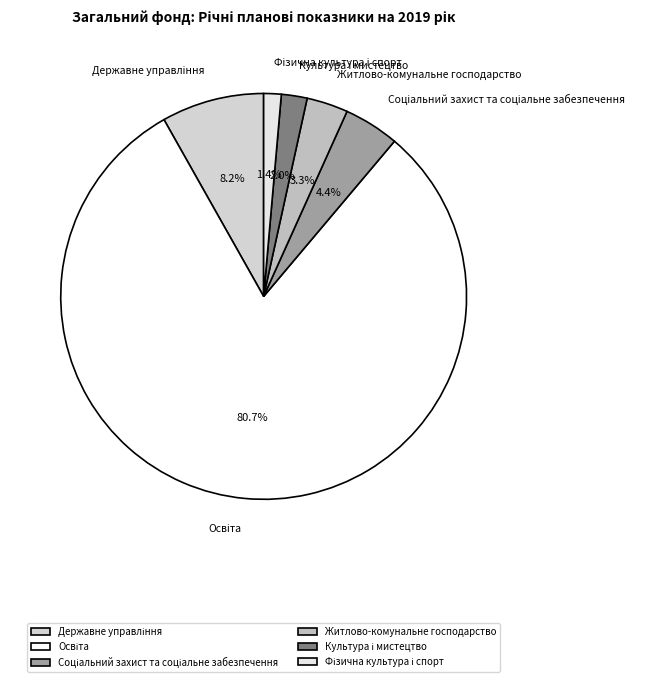

Does any single category account for the majority?

Yes